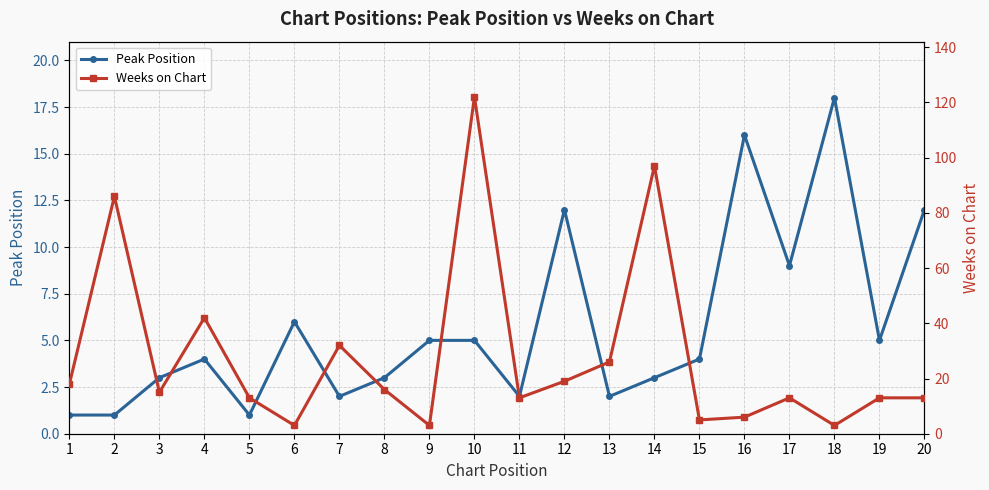

At which category does Peak Position reach its first local peak?

4